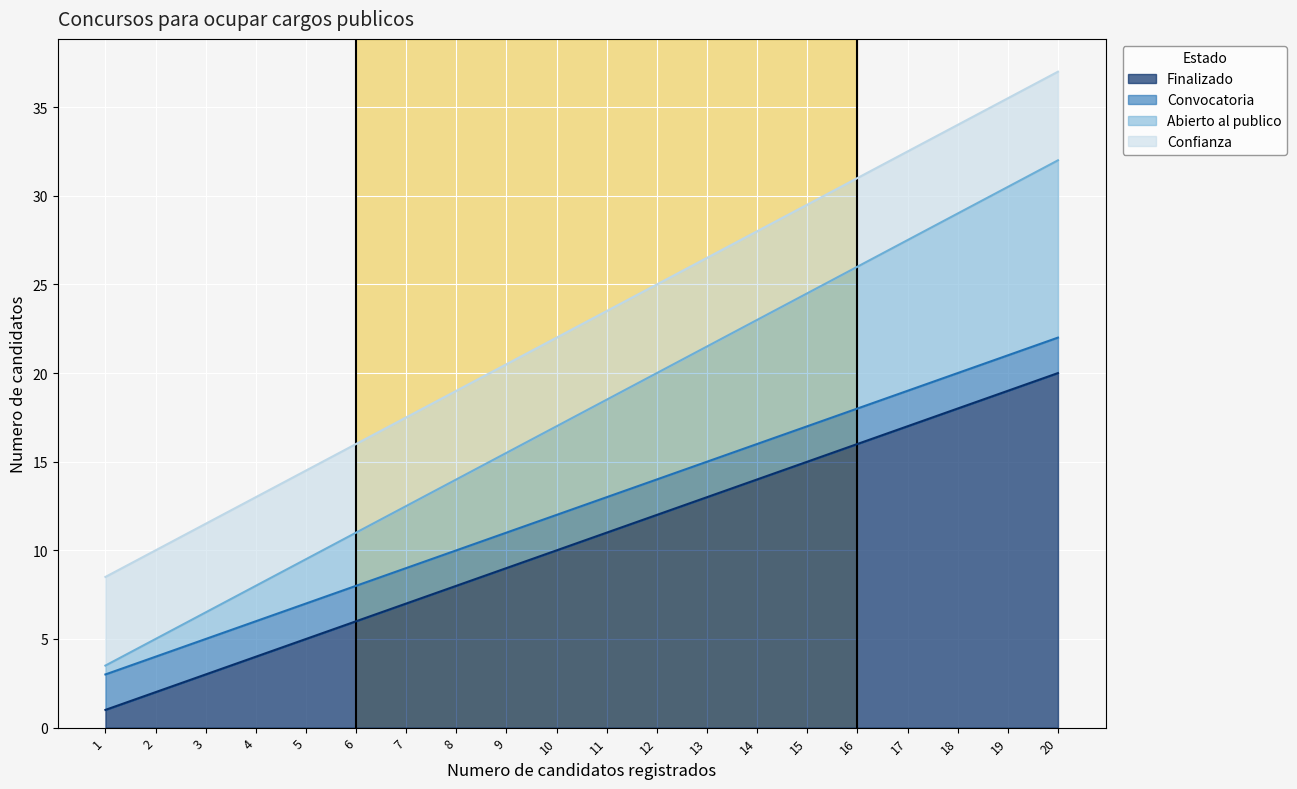

Rank the categories by Finalizado value from lowest to highest.

1, 2, 3, 4, 5, 6, 7, 8, 9, 10, 11, 12, 13, 14, 15, 16, 17, 18, 19, 20